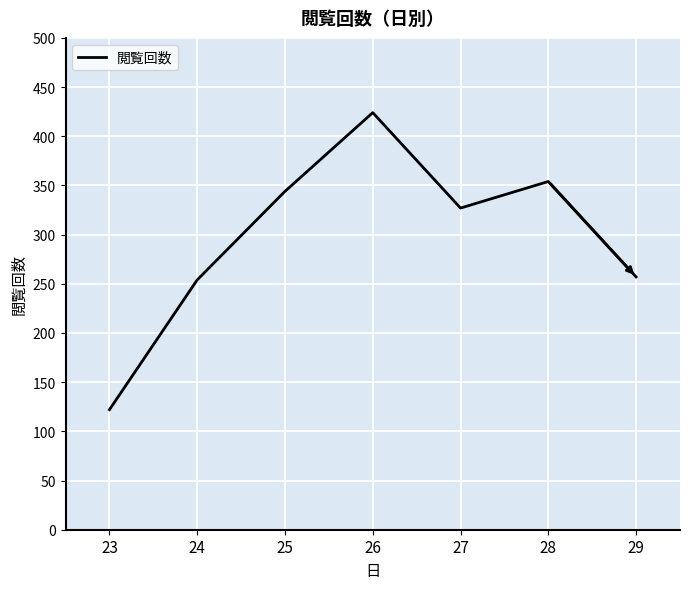

How many interior local peaks (higher than both neighbors) does the data have?

2